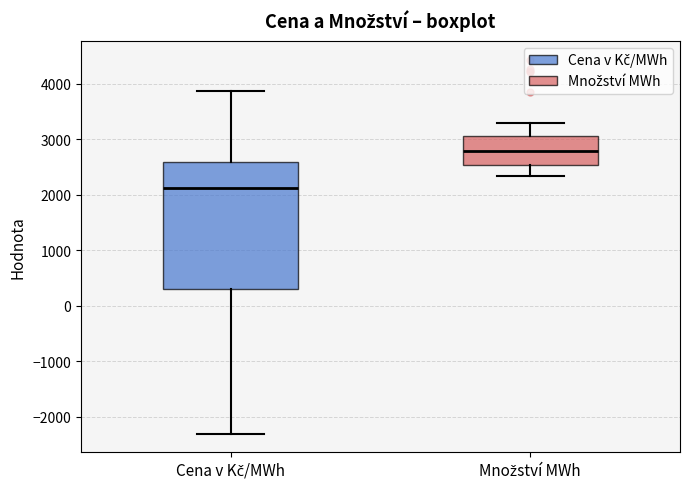

Where does the lower whisker of the box for Množství MWh end on the y-axis? The values are not printed on the chart, so give them approximately, as read against the axis.

2300